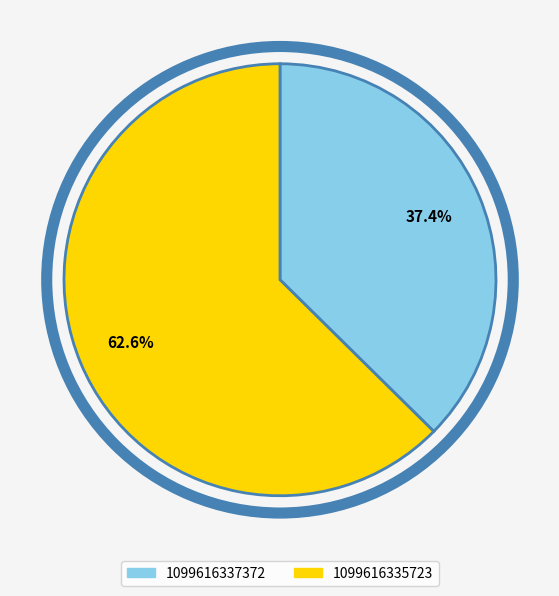

Is there a majority slice in this chart?

Yes